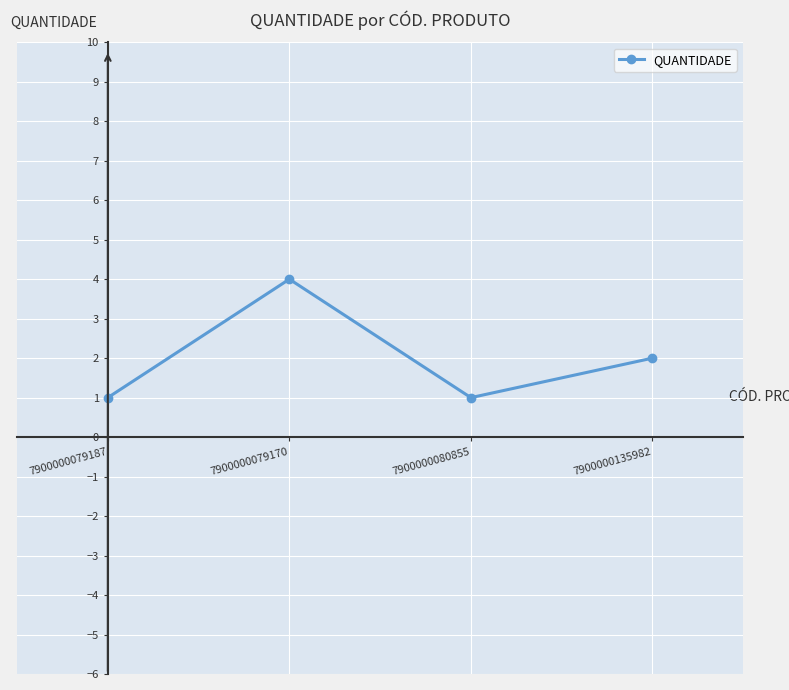

At which category does the chart reach its peak across all series?

7900000079170